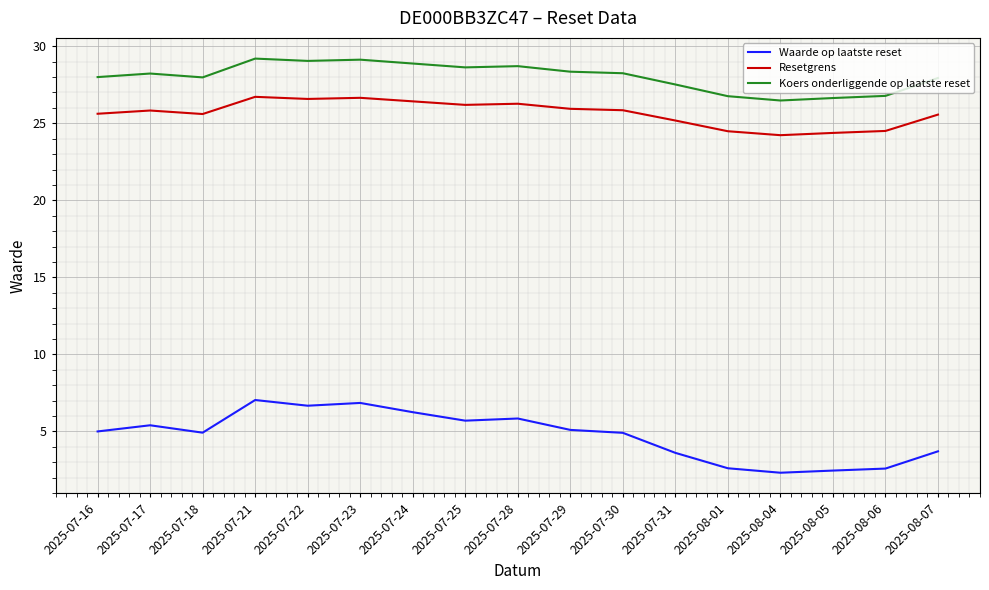

What position from the left is 2025-07-18?

3